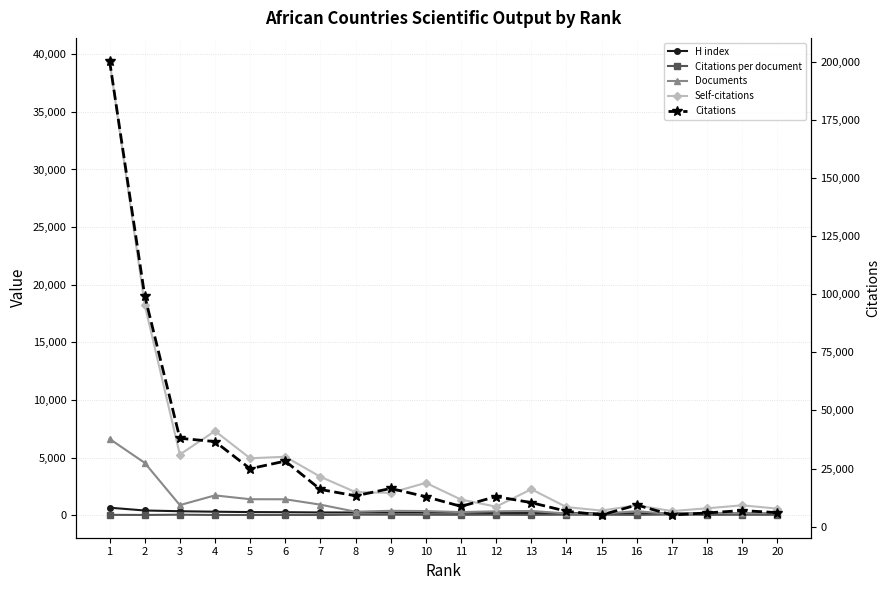

True or false: Documents and Citations cross at least once.

False